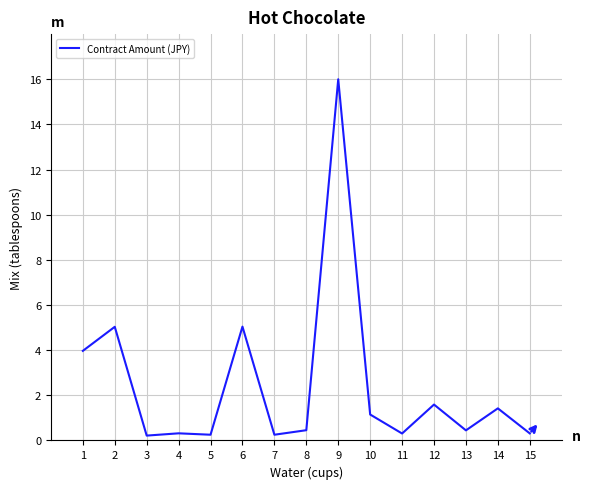

True or false: there are more than 0 points higher than both neighbors.

True